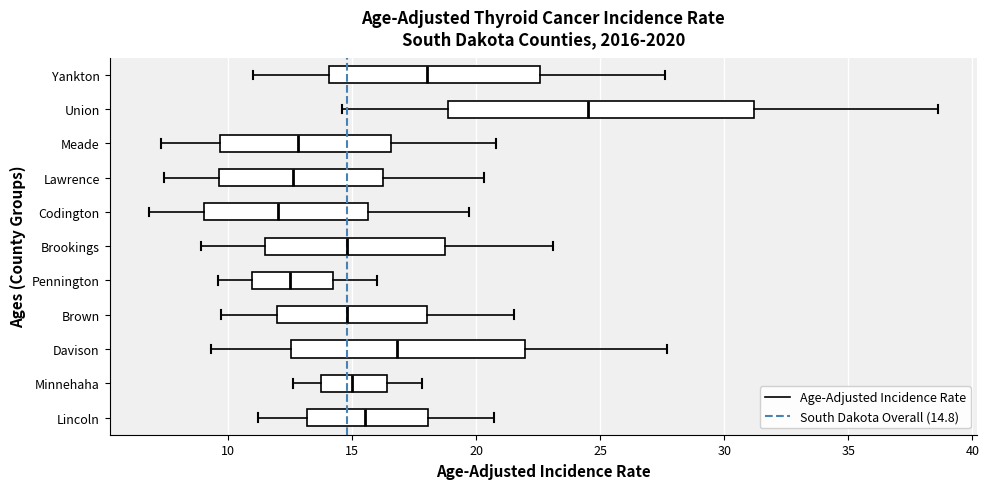

Which box has the furthest to the left median line?

Codington